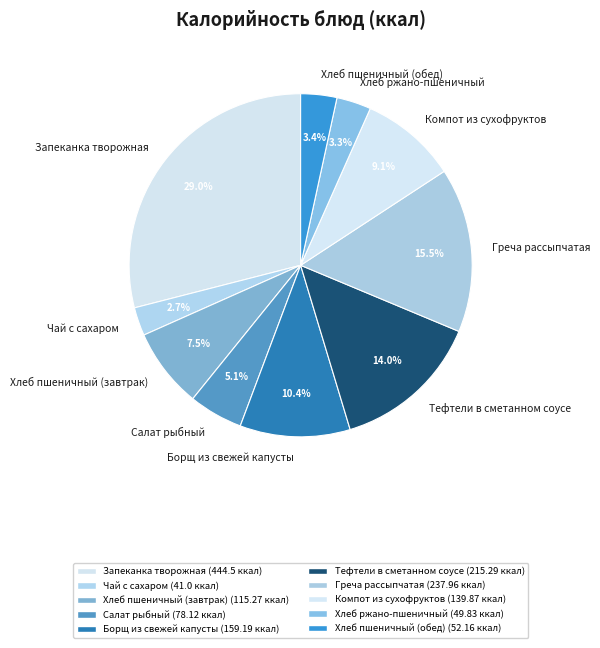

Is it true that Запеканка творожная is 29% of the pie?

True